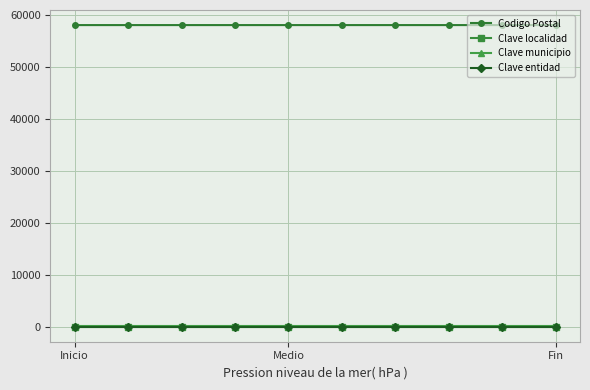

What is the lowest value of the Codigo Postal series?

58000